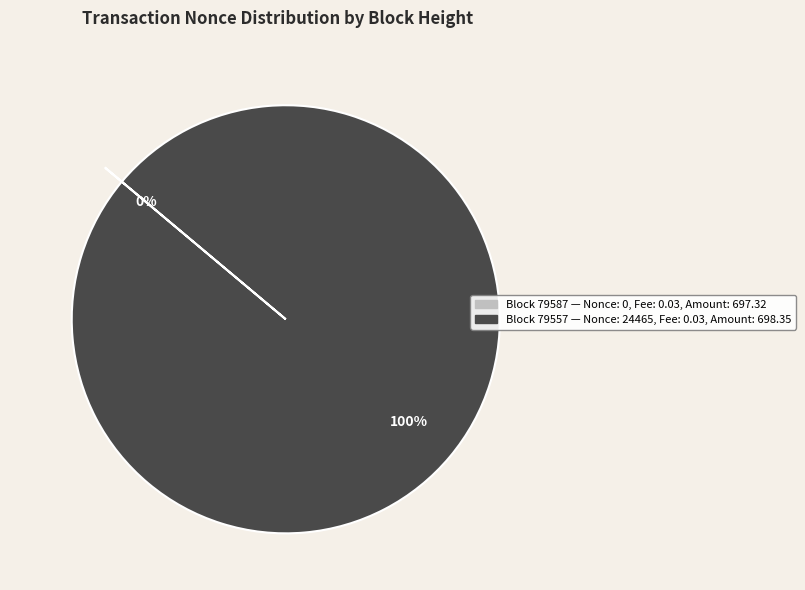

Is there any slice that represents more than half of the pie?

Yes